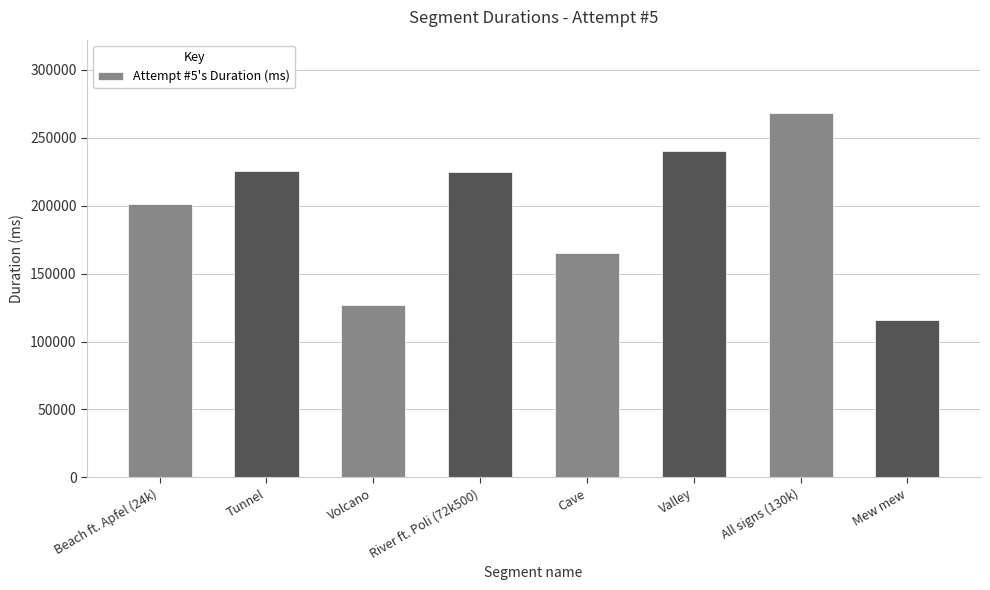

At which label does the data first exceed 225040?

Tunnel